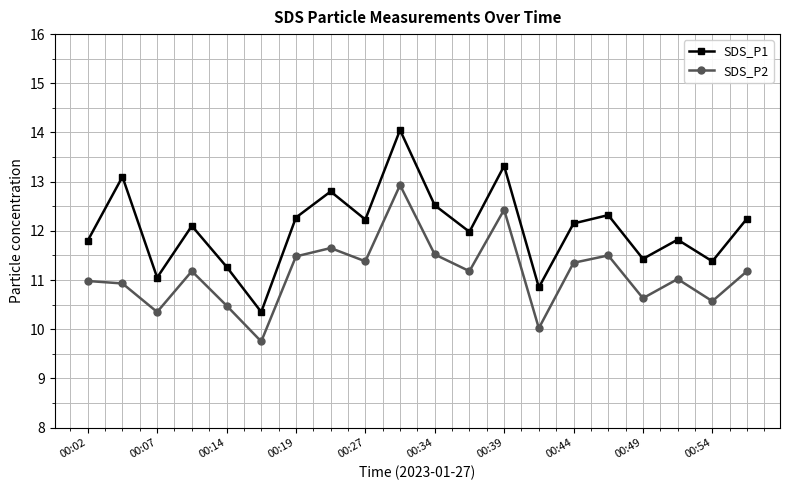

Which series has the largest total across all categories?

SDS_P1